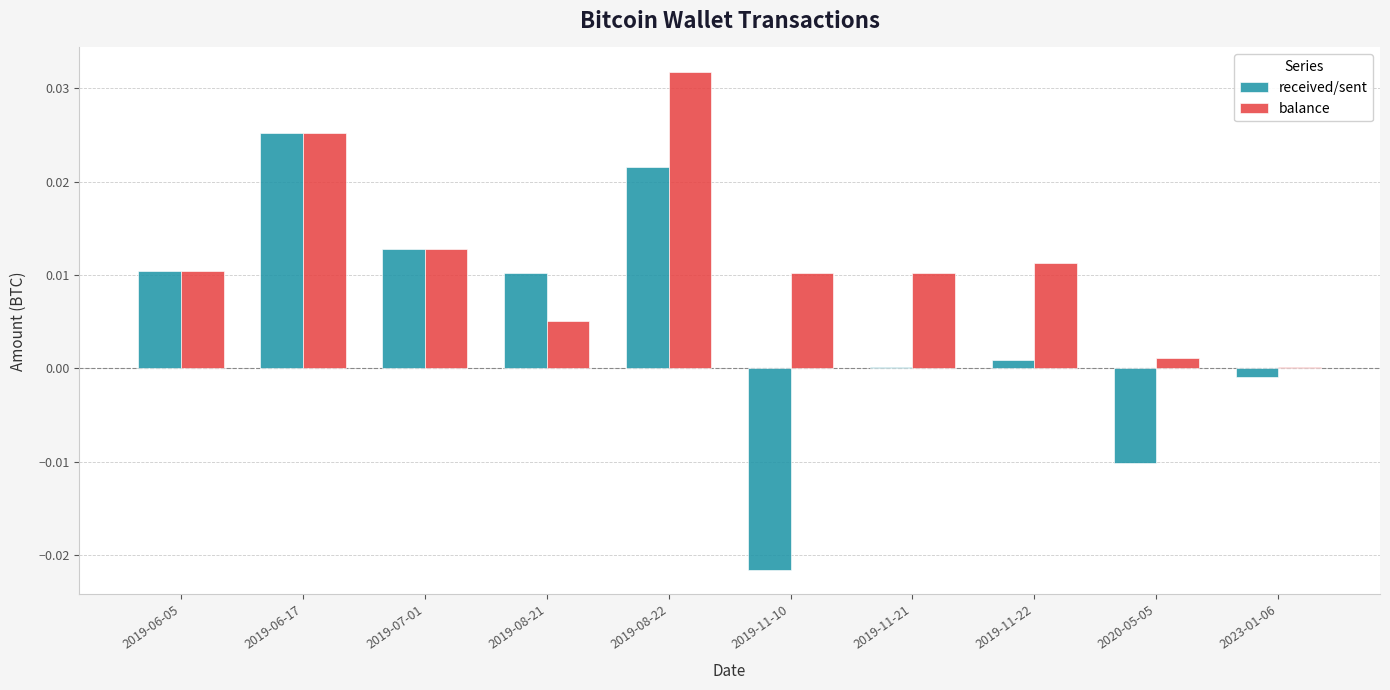

At which label does received/sent reach its minimum?

2019-11-10